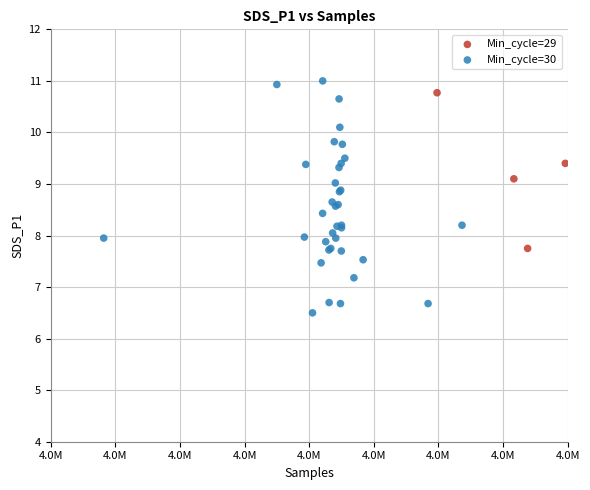

Which series reaches the minimum Y coordinate?

Min_cycle=30